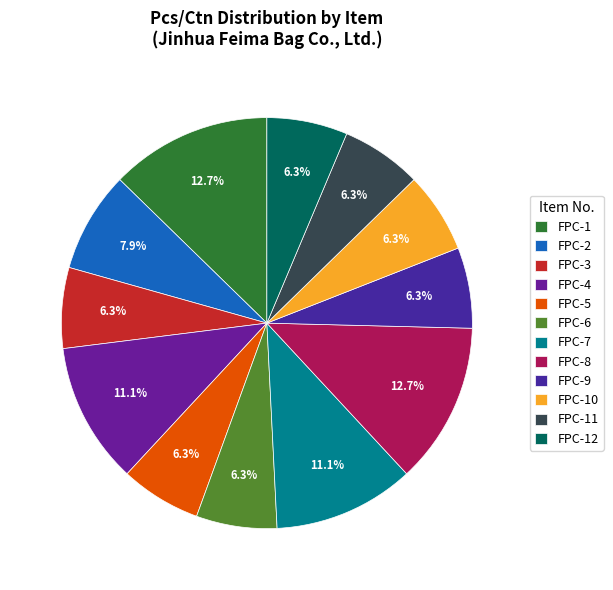

Count the number of slices in the pie.

12